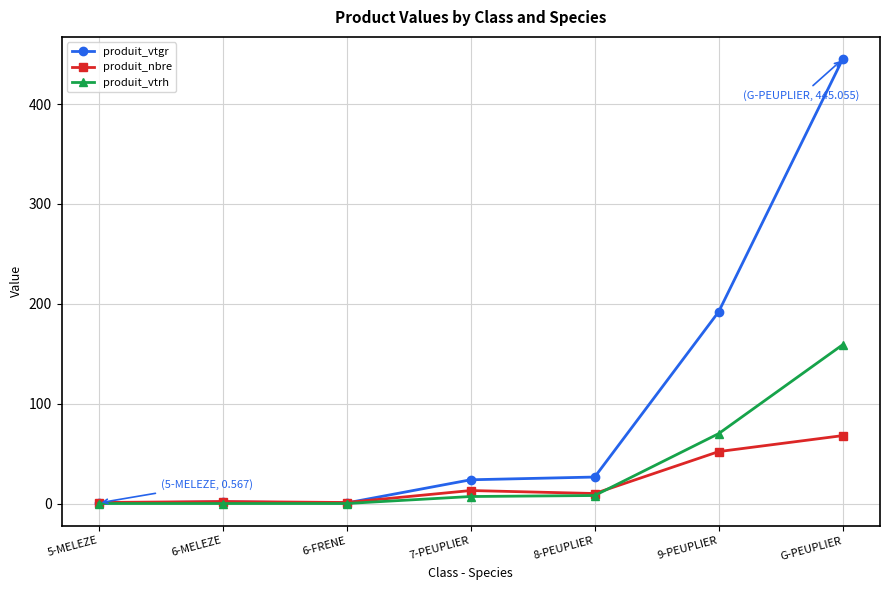

After their last crossing, which series has the higher values: produit_vtgr or produit_nbre?

produit_vtgr